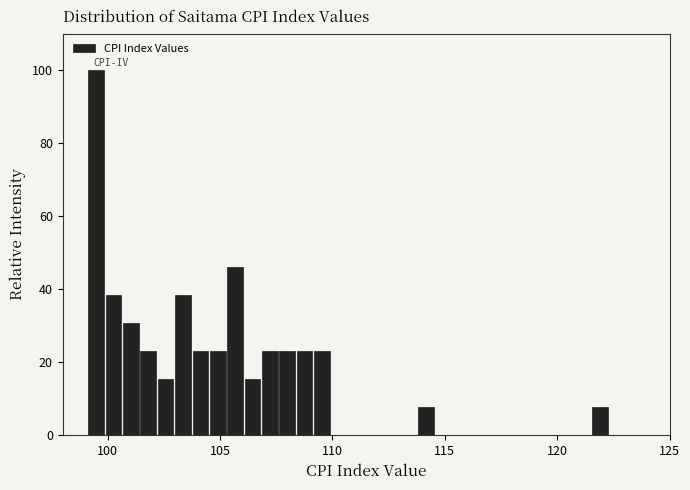

Read against the x-axis, roughly where is the centre of the tallest bar?

99.5